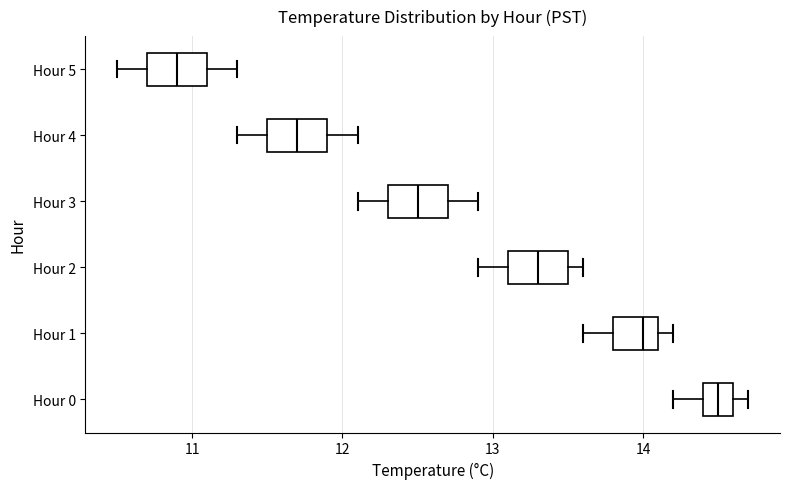

Reading bottom to top, read every box against the x-axis: the position of its median line, the range the box covers, and the ends of its whiskers. The values are not printed on the chart, so give them approximately, as read against the axis.

Hour 0: median 14.5, box 14.4 to 14.6, whiskers 14.2 to 14.7
Hour 1: median 14.0, box 13.8 to 14.1, whiskers 13.6 to 14.2
Hour 2: median 13.3, box 13.1 to 13.5, whiskers 12.9 to 13.6
Hour 3: median 12.5, box 12.3 to 12.7, whiskers 12.1 to 12.9
Hour 4: median 11.7, box 11.5 to 11.9, whiskers 11.3 to 12.1
Hour 5: median 10.9, box 10.7 to 11.1, whiskers 10.5 to 11.3